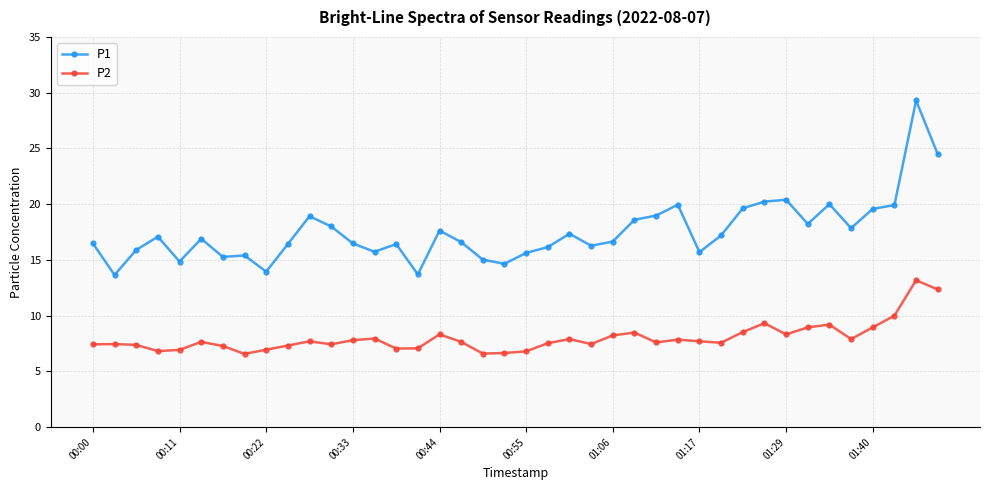

Which series has the largest range (max minus min)?

P1